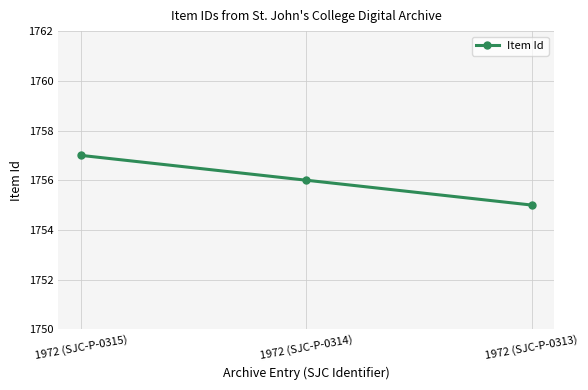

What is the ratio of the value at 1972 (SJC-P-0313) to the value at 1972 (SJC-P-0315)?

1.0